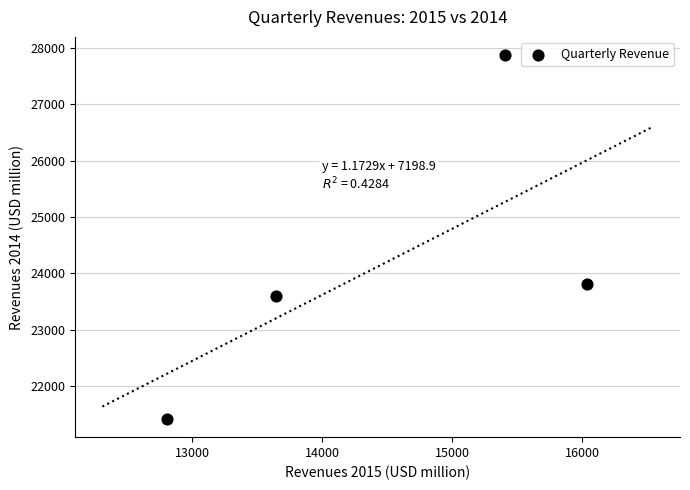

What is the average Y value?

24177.1